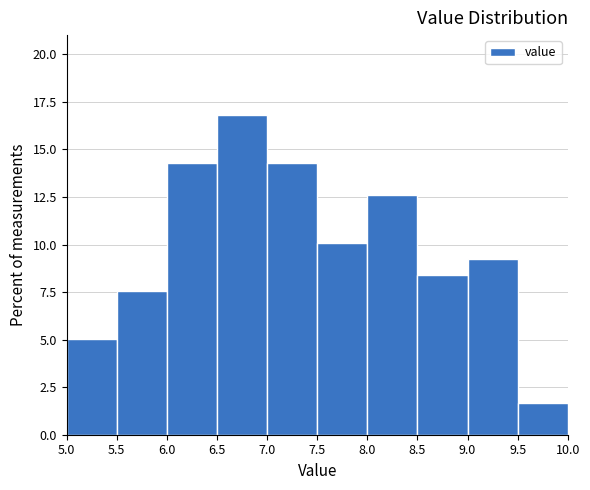

What is the height of the bar covering 7.5 to 8.0 on the x-axis? The values are not printed on the chart, so give them approximately, as read against the axis.

10.0